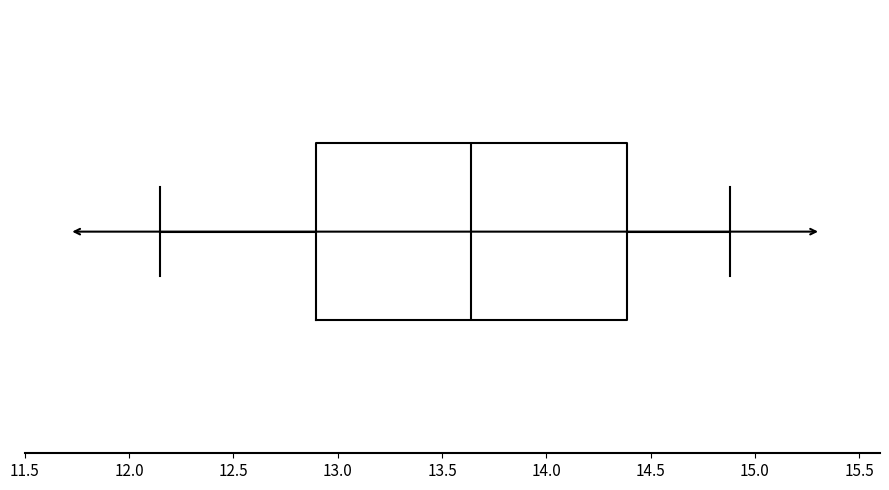

Where does the left whisker of the box end on the x-axis? The values are not printed on the chart, so give them approximately, as read against the axis.

12.15